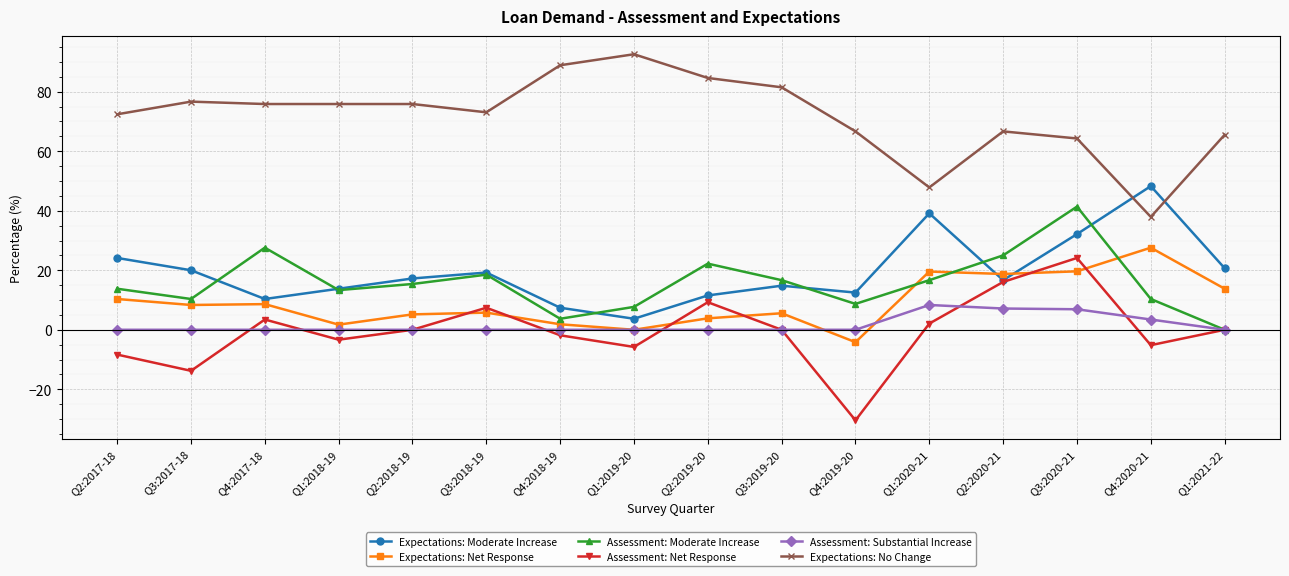

True or false: Expectations: Moderate Increase and Assessment: Substantial Increase intersect in this chart.

False